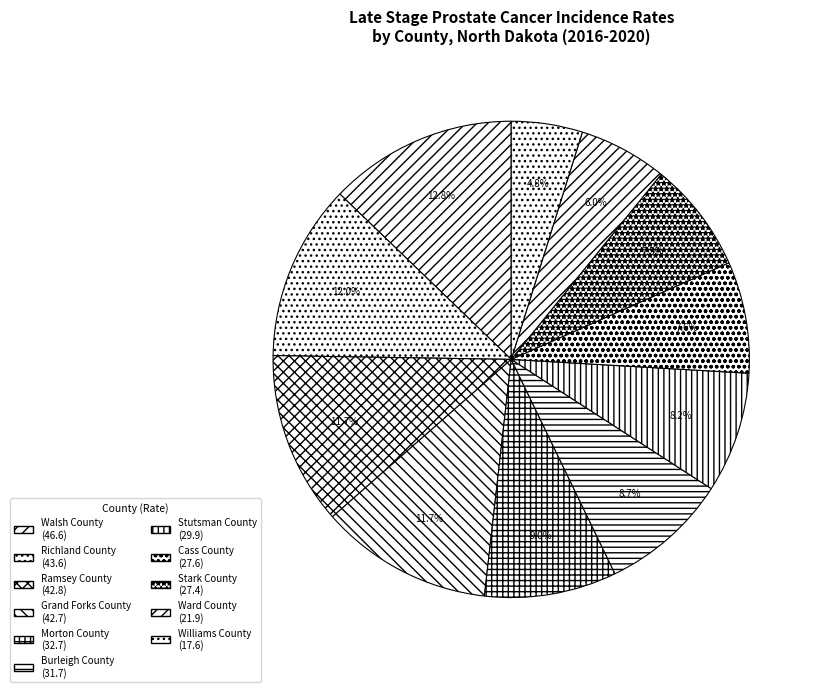

How many segments does this pie chart have?

11